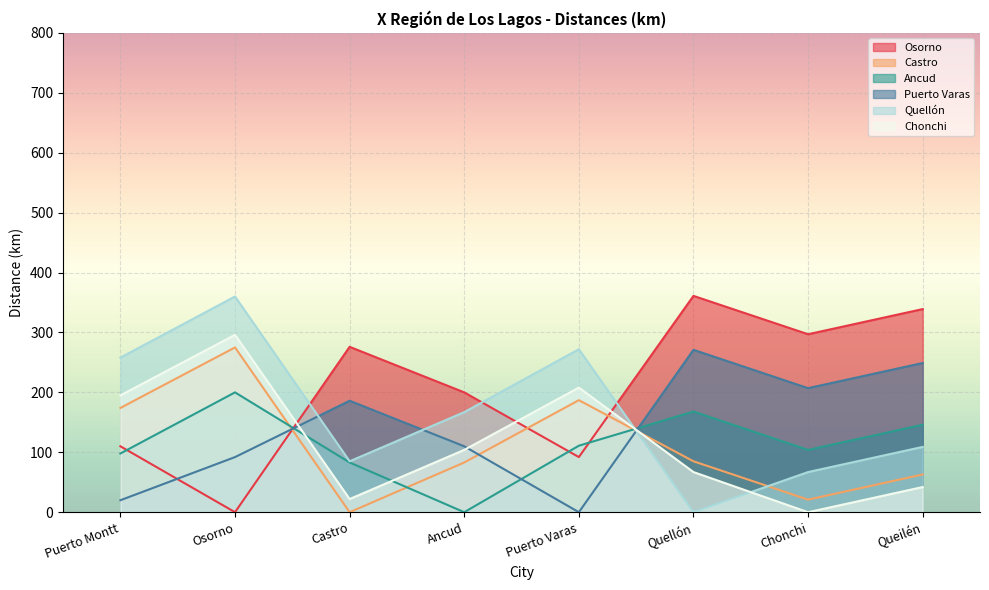

What is the value of the Quellón point at the 5th from the left?

272